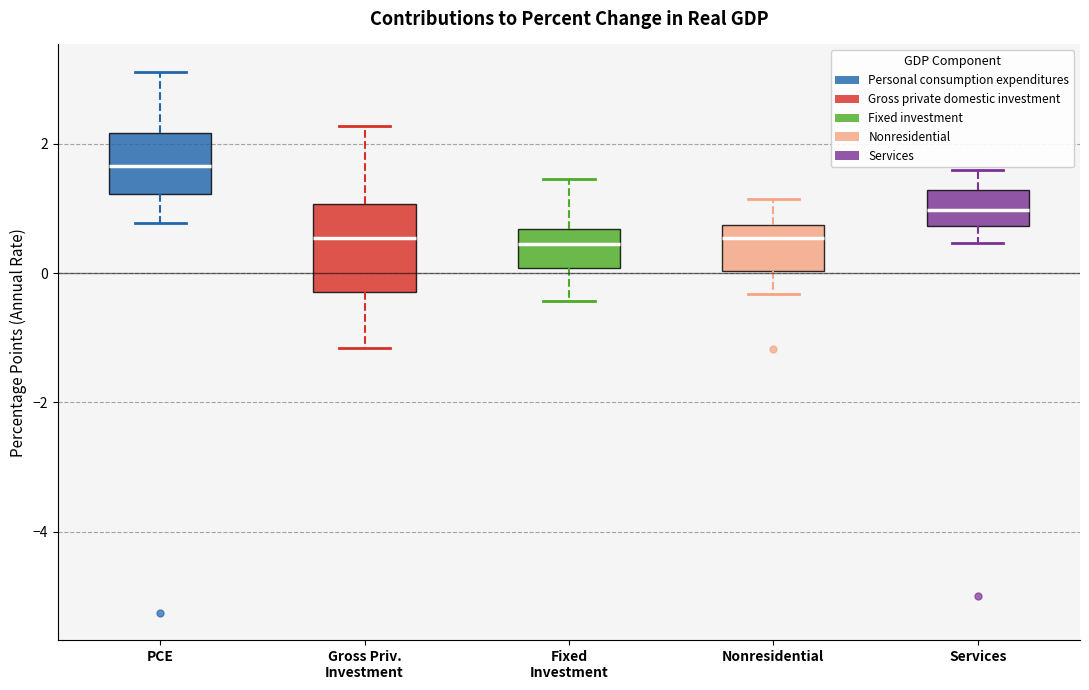

Comparing the boxes themselves (not the whiskers), which one is the tallest?

Gross Priv. Investment